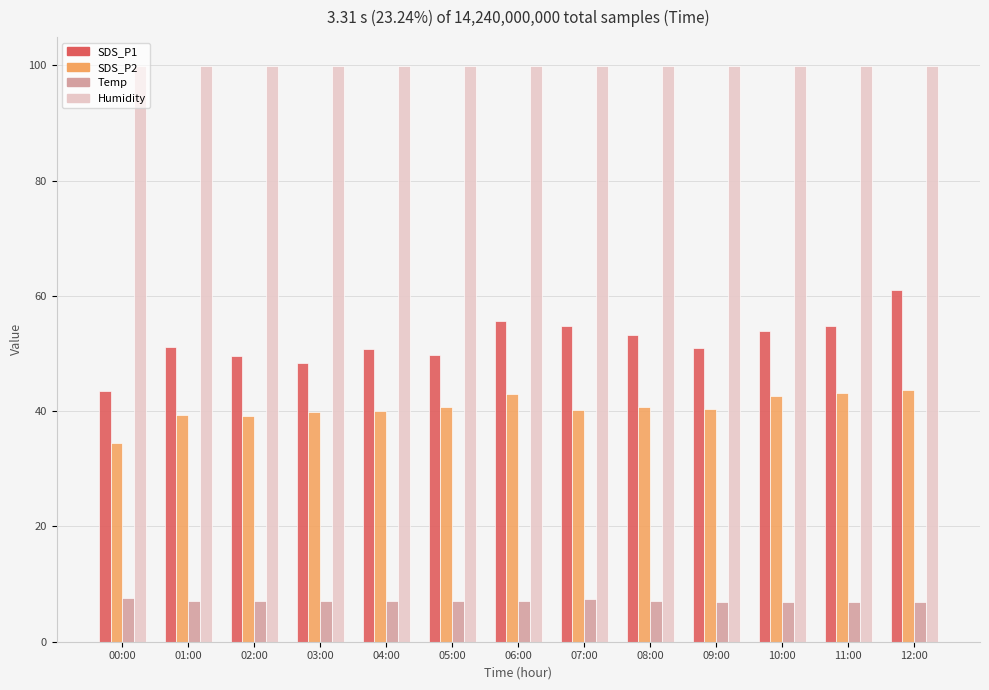

Does the chart contain any negative values?

No